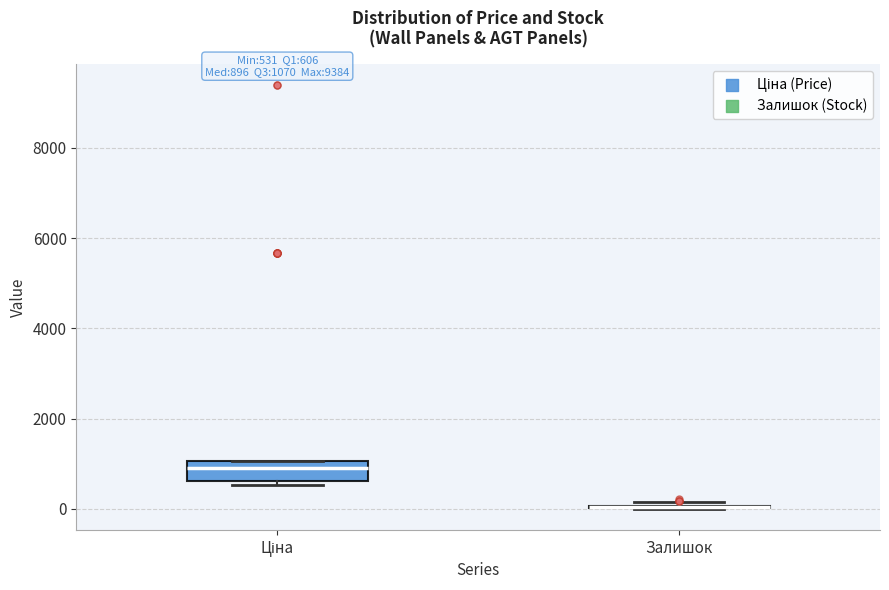

Which box is the tallest, from its lower edge to its upper edge?

Ціна